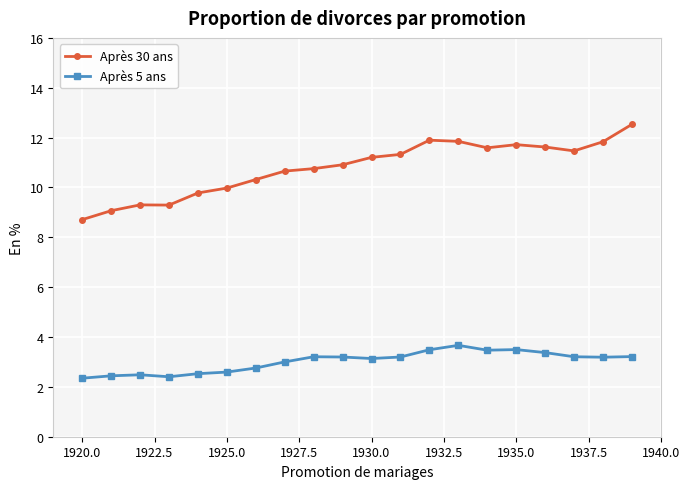

Which series has the widest spread of values?

Après 30 ans